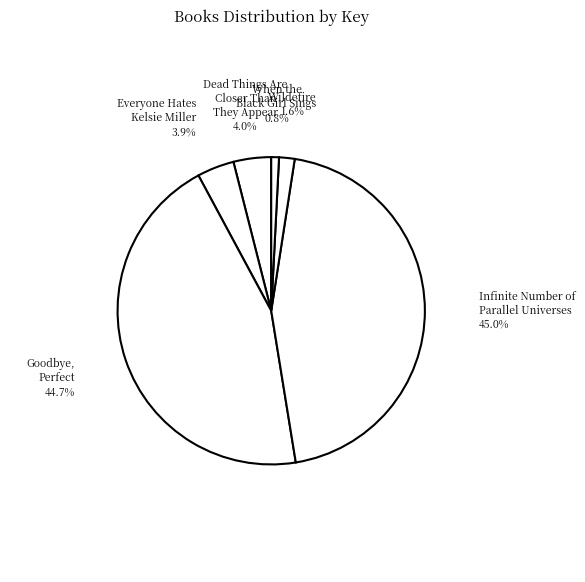

The Infinite Number of Parallel Universes slice represents 45% of the pie. True or false?

True